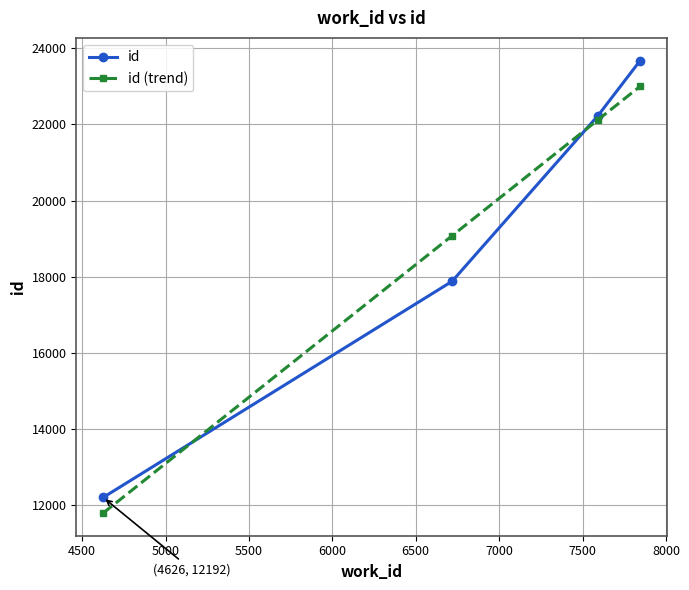

What is the value of the id point at the 2nd from the left?

17875.0